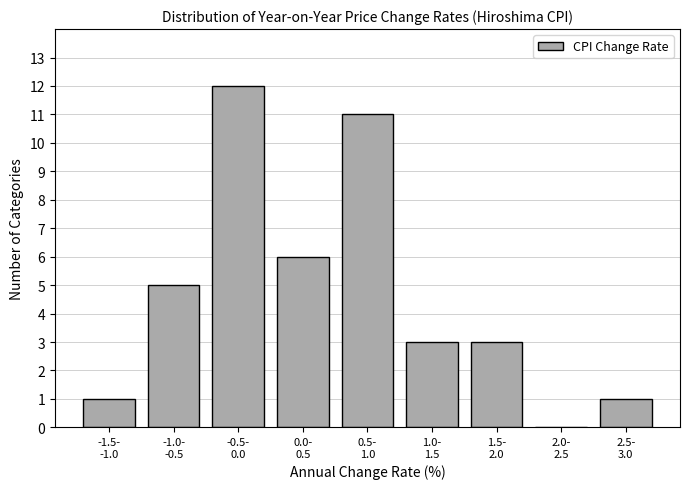

What is the greatest value displayed?

12